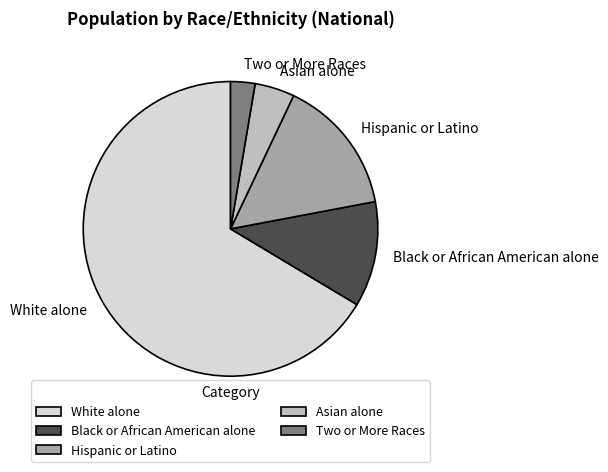

Do Hispanic or Latino and Asian alone together represent more than half of the pie?

No